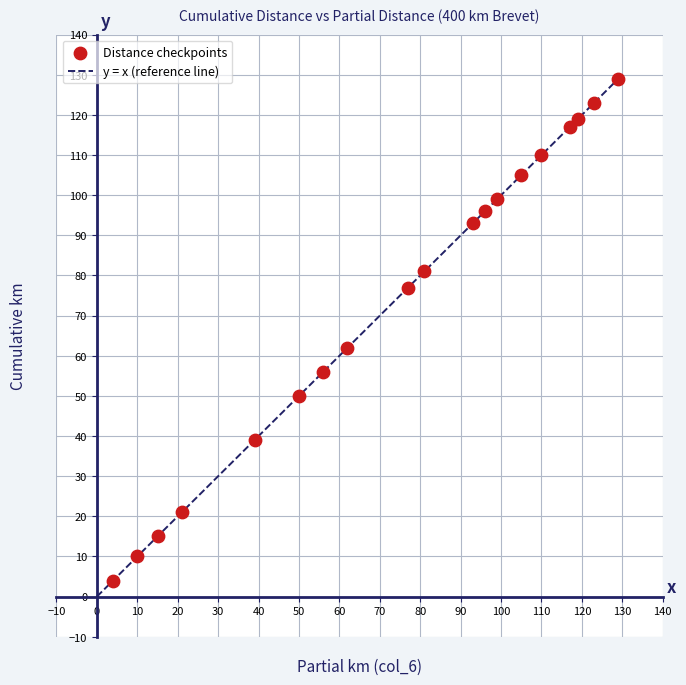

What Y value in the scatter plot is closest to 66?

62